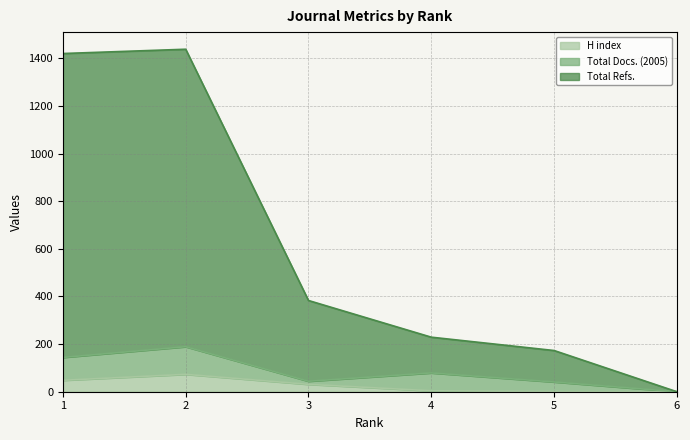

At which category is the sum across all series the highest?

2